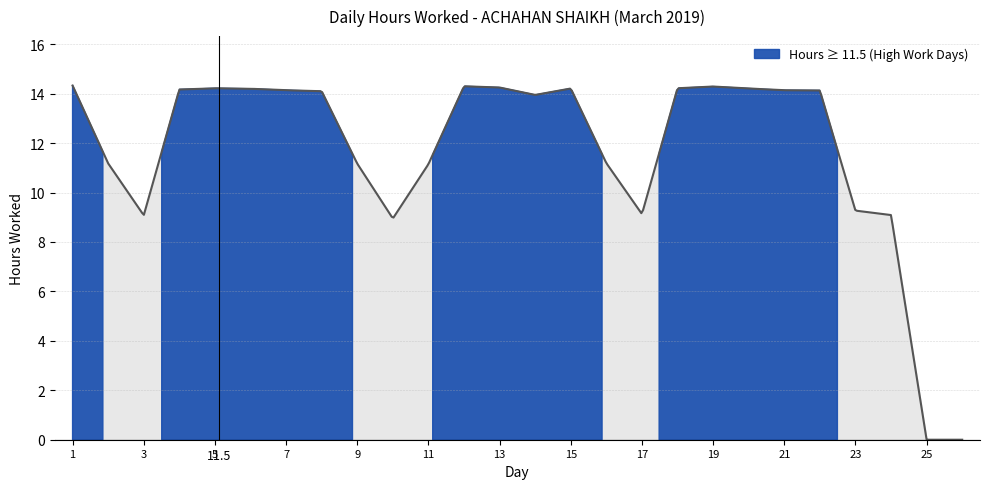

How many lines are shown in the chart?

1